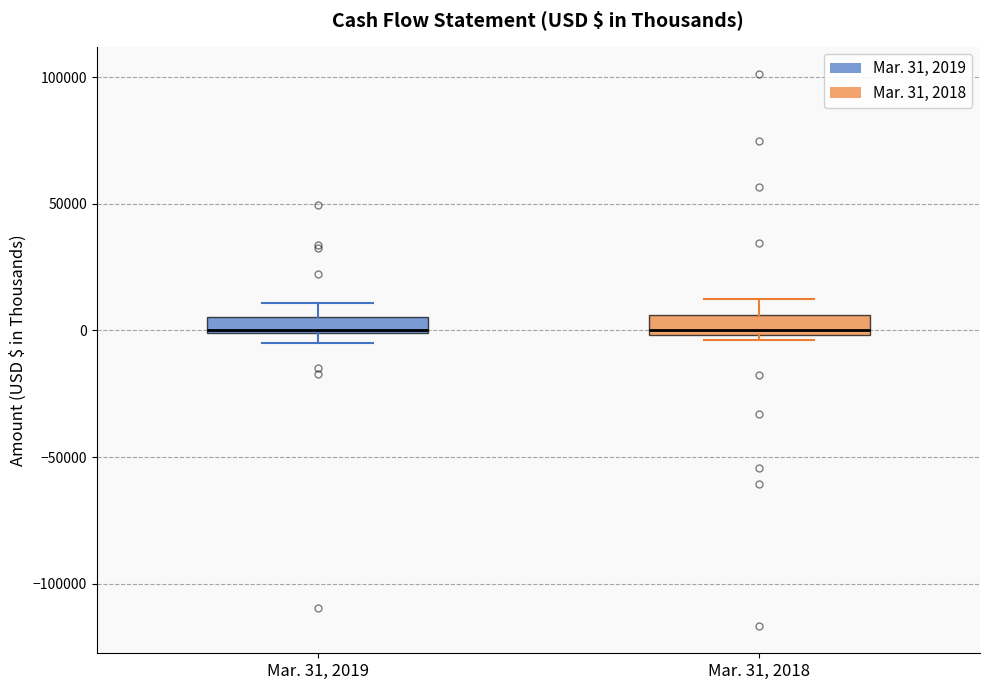

Where does the upper whisker of the box for Mar. 31, 2019 end on the y-axis? The values are not printed on the chart, so give them approximately, as read against the axis.

10000